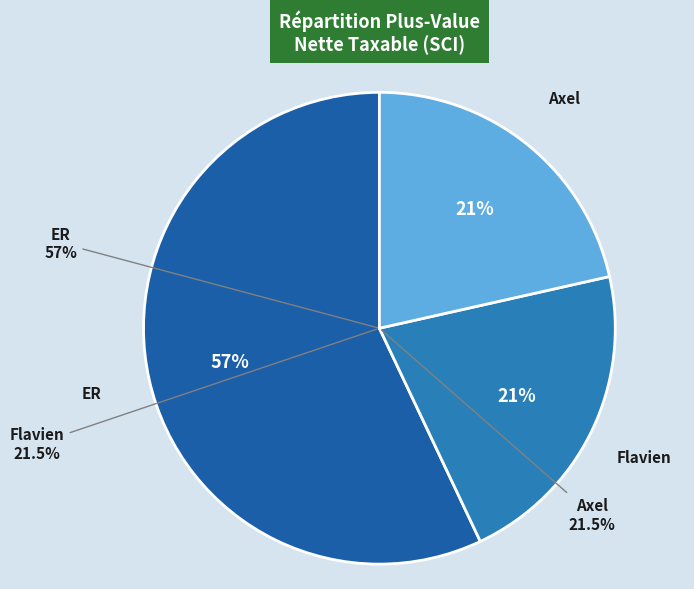

To the nearest percent, what portion does Flavien represent?

21%